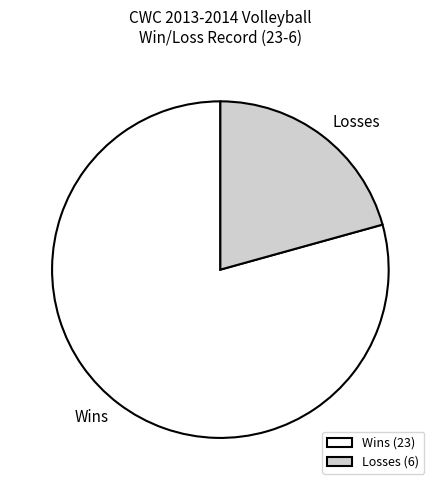

Does any single category account for the majority?

Yes